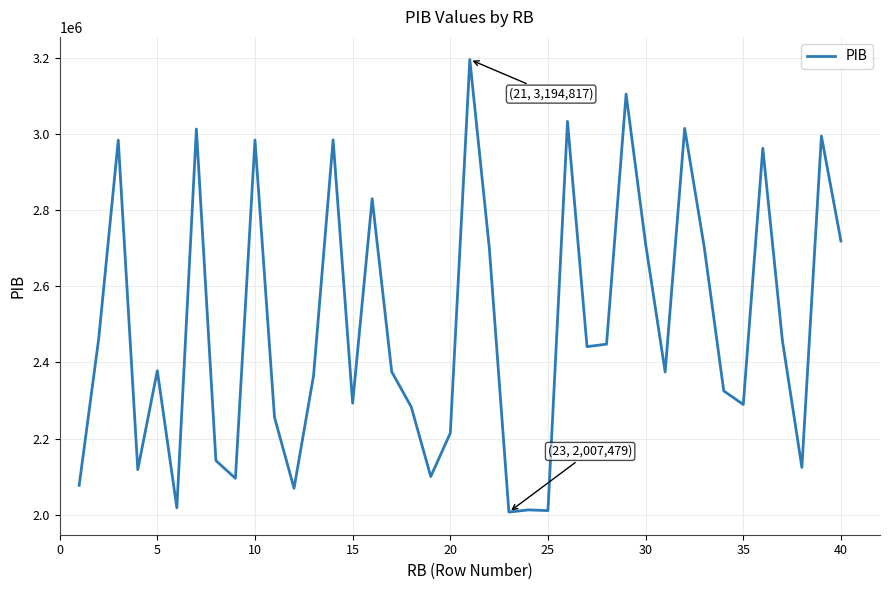

What is the difference between the maximum and minimum values?

1187338